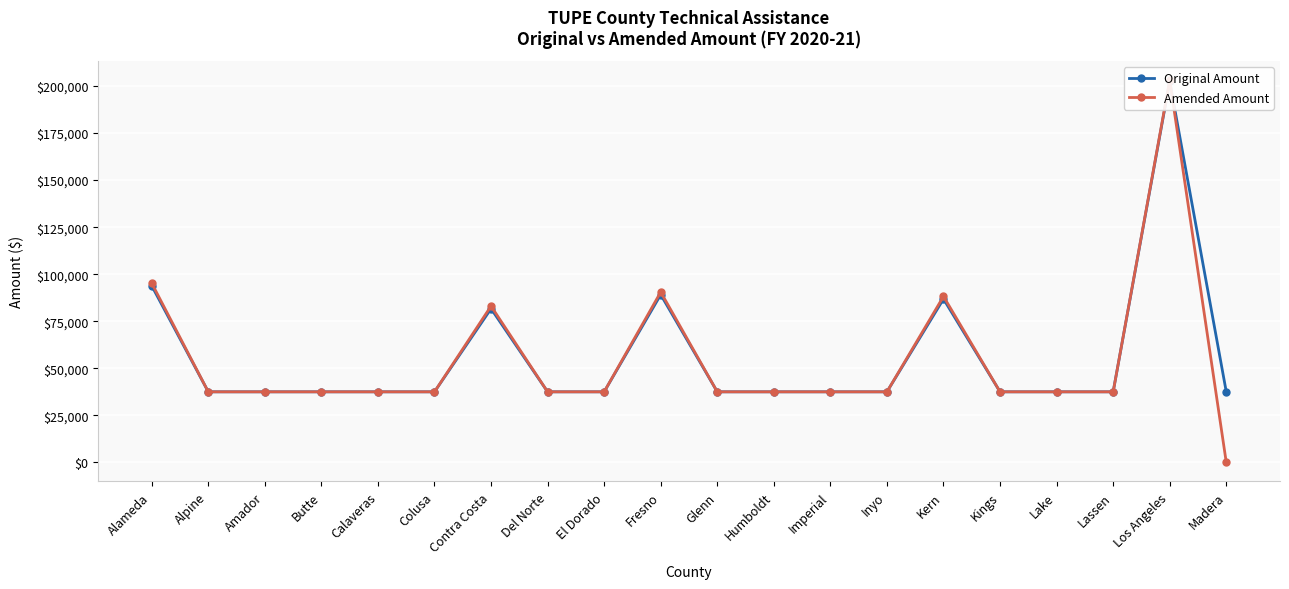

Between which two adjacent categories do Original Amount and Amended Amount first intersect?

Los Angeles and Madera